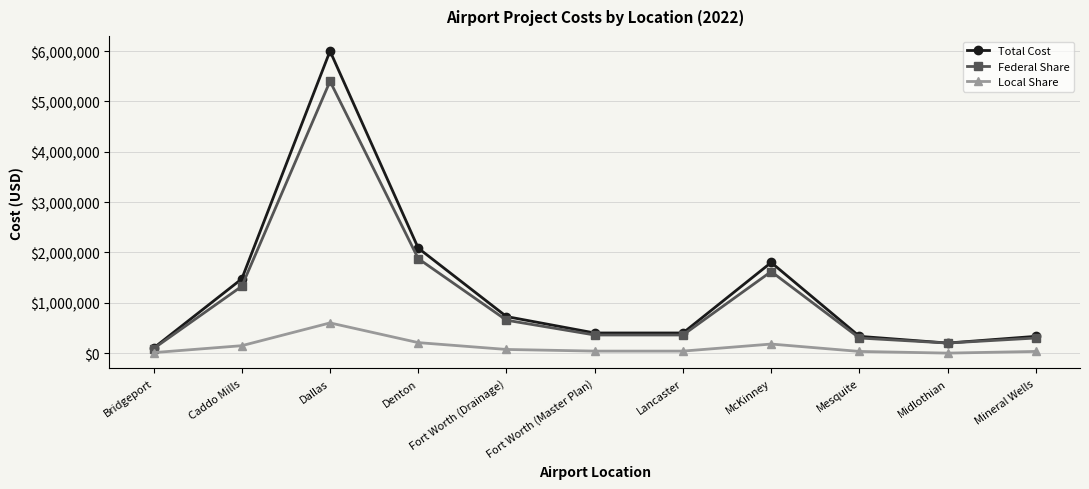

What is the value of the Local Share point at the 2nd from the left?

147500.0